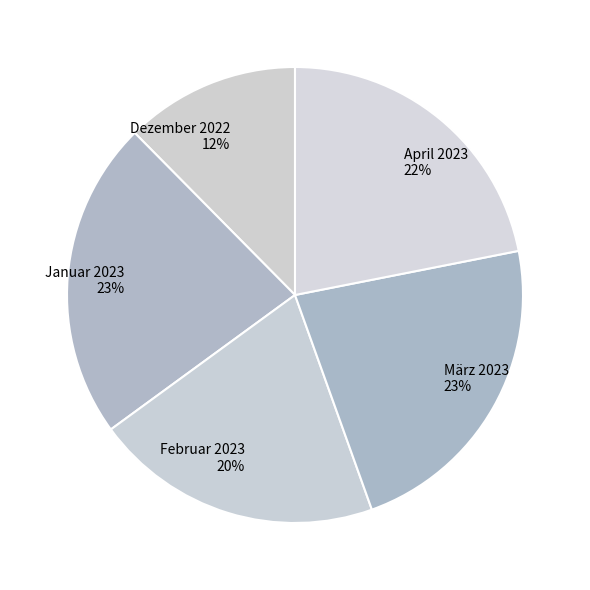

True or false: Januar 2023 accounts for 33% of the total.

False